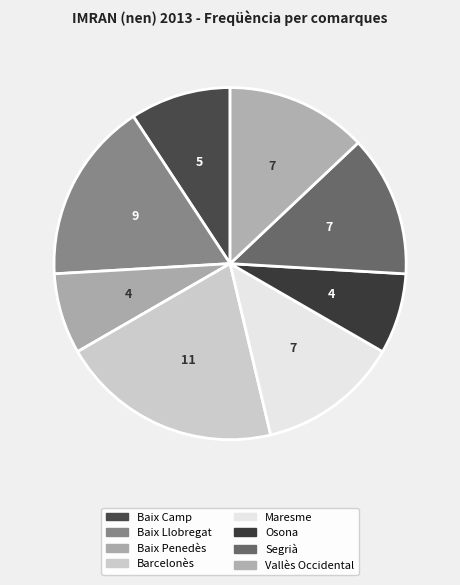

True or false: Baix Camp accounts for 9% of the total.

True